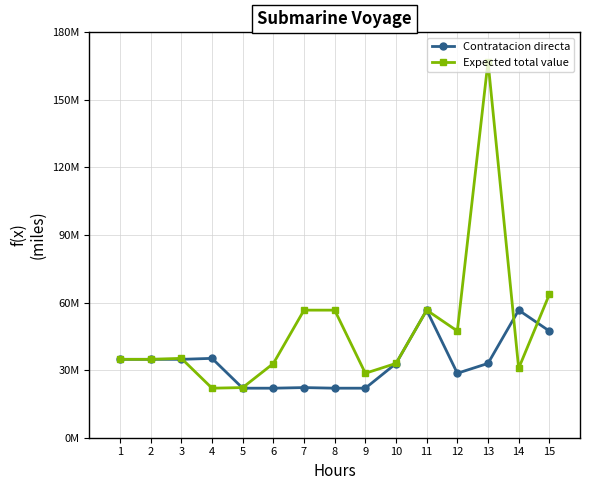

Which category has the highest value across all series?

13